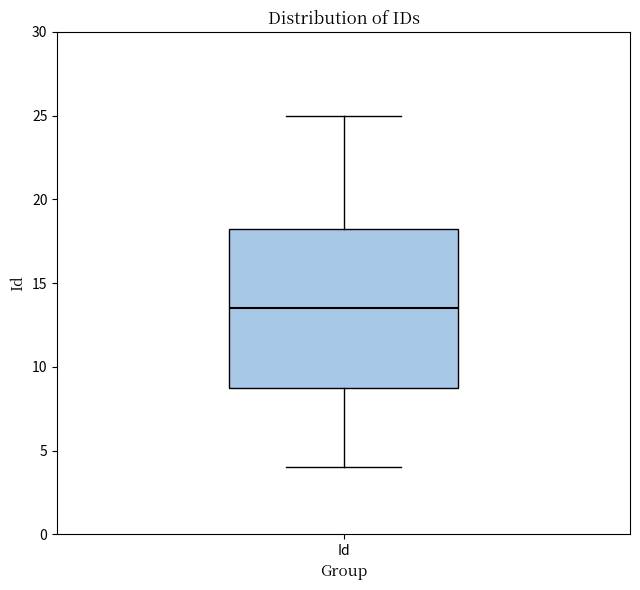

Read this box plot against the y-axis: the position of the median line, the range covered by the box, and the ends of both whiskers. The values are not printed on the chart, so give them approximately, as read against the axis.

median 13.5, box 9.0 to 18.5, whiskers 4.0 to 25.0